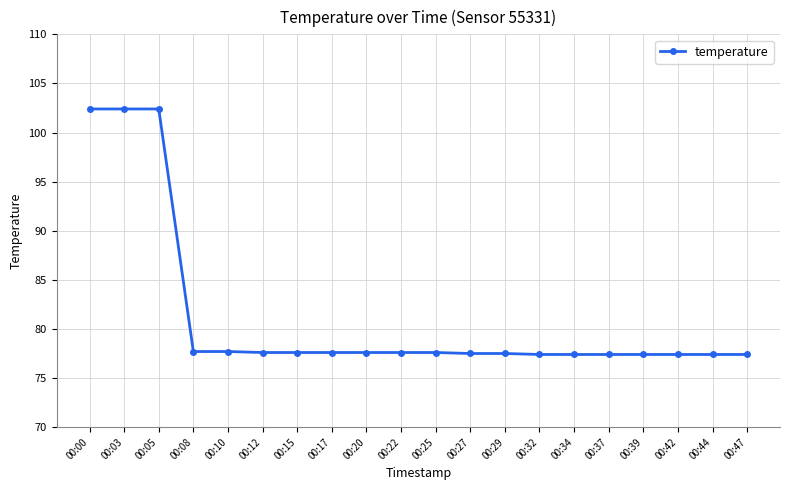

How many distinct data groups are displayed?

1